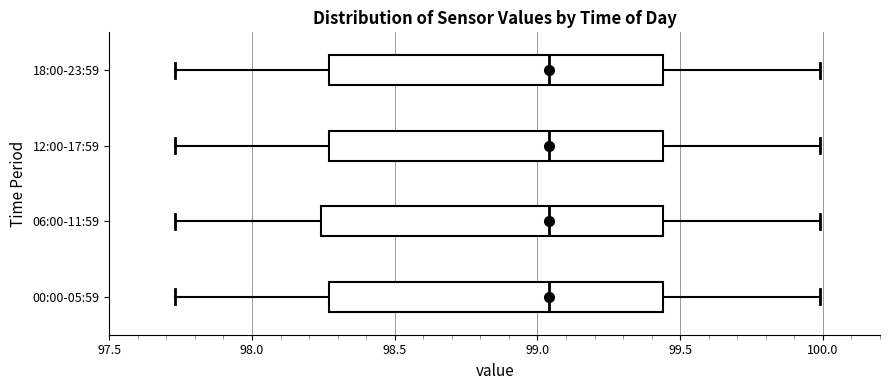

Reading bottom to top, read every box against the x-axis: the position of its median line, the range the box covers, and the ends of its whiskers. The values are not printed on the chart, so give them approximately, as read against the axis.

00:00-05:59: median 99.05, box 98.25 to 99.45, whiskers 97.75 to 100.00
06:00-11:59: median 99.05, box 98.25 to 99.45, whiskers 97.75 to 100.00
12:00-17:59: median 99.05, box 98.25 to 99.45, whiskers 97.75 to 100.00
18:00-23:59: median 99.05, box 98.25 to 99.45, whiskers 97.75 to 100.00